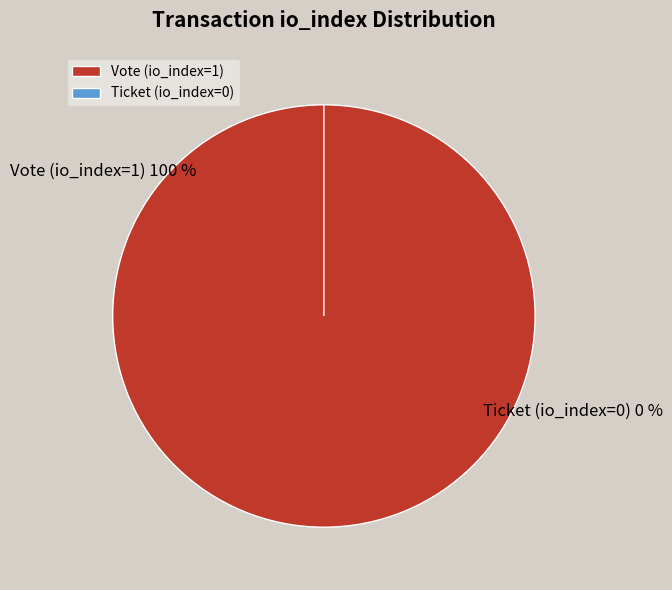

Is there any slice that represents more than half of the pie?

Yes